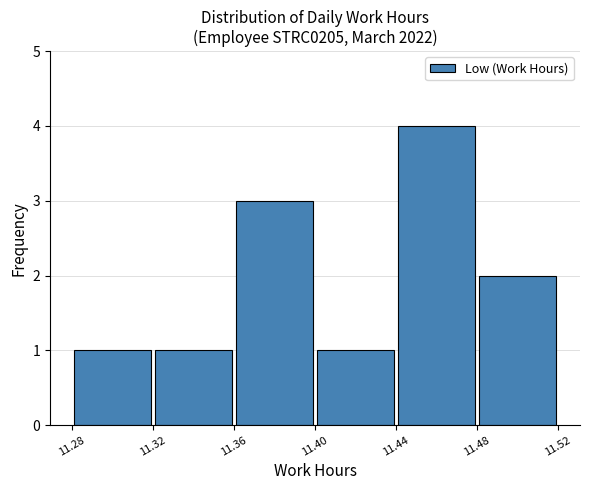

Reading left to right, list every bar in this chart as the range it spans on the x-axis followed by its height. The values are not printed on the chart, so give them approximately, as read against the axis.

11.28 to 11.32: 1
11.32 to 11.36: 1
11.36 to 11.40: 3
11.40 to 11.44: 1
11.44 to 11.48: 4
11.48 to 11.52: 2